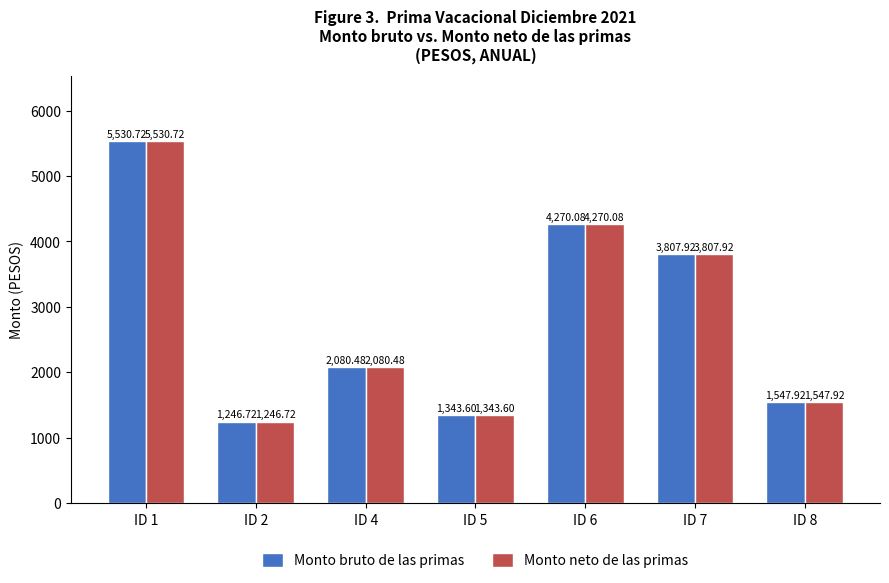

The Monto bruto de las primas series shows 5790.1 at ID 6. True or false?

False